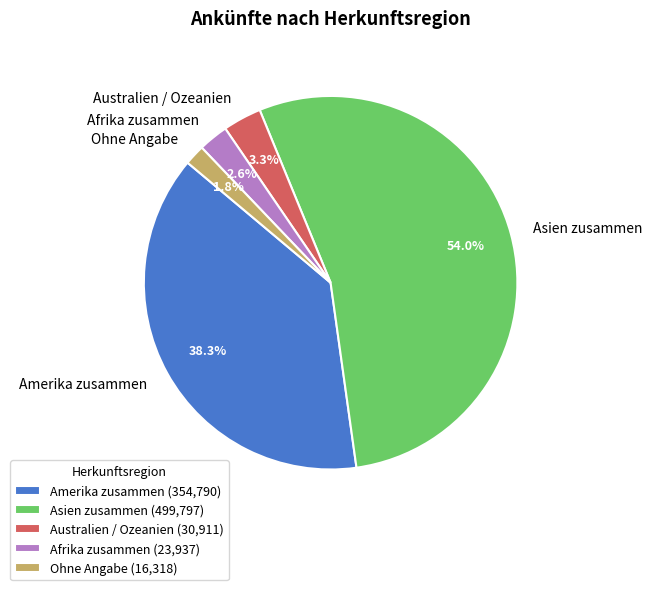

Between Asien zusammen and Ohne Angabe, which is larger?

Asien zusammen